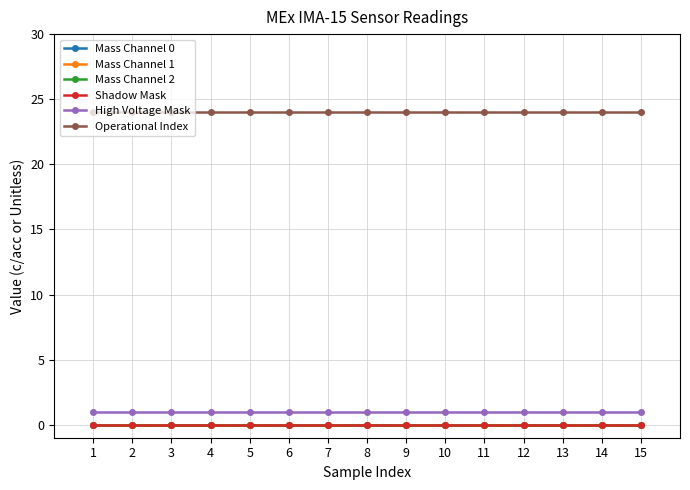

Reading left to right, list all the values displayed in this chart.

Mass Channel 0: 0	0	0	0	0	0	0	0	0	0	0	0	0	0	0
Mass Channel 1: 0	0	0	0	0	0	0	0	0	0	0	0	0	0	0
Mass Channel 2: 0	0	0	0	0	0	0	0	0	0	0	0	0	0	0
Shadow Mask: 0	0	0	0	0	0	0	0	0	0	0	0	0	0	0
High Voltage Mask: 1	1	1	1	1	1	1	1	1	1	1	1	1	1	1
Operational Index: 24	24	24	24	24	24	24	24	24	24	24	24	24	24	24